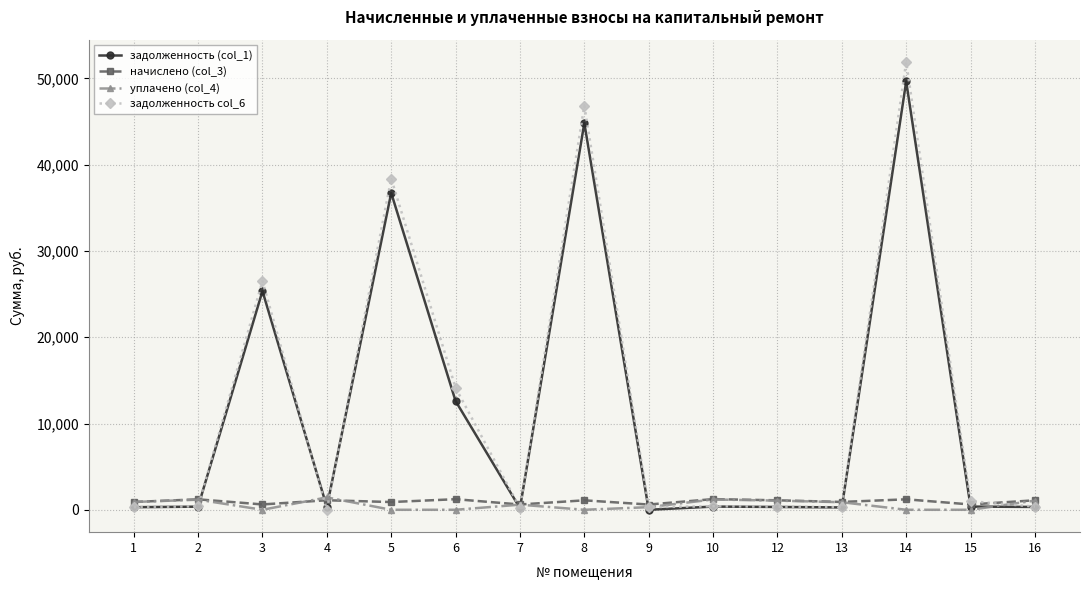

What is the spread (max minus min) of values at 16?

771.4